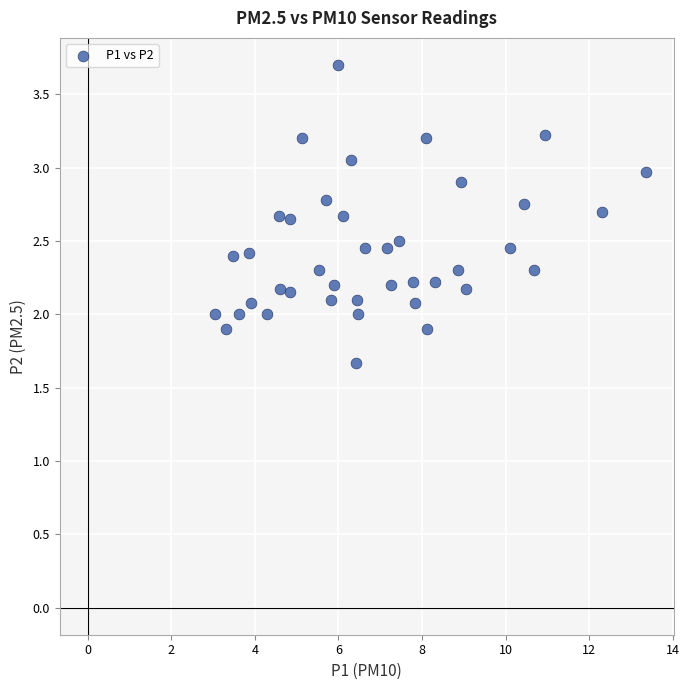

What is the range of Y values (max minus min)?

2.0